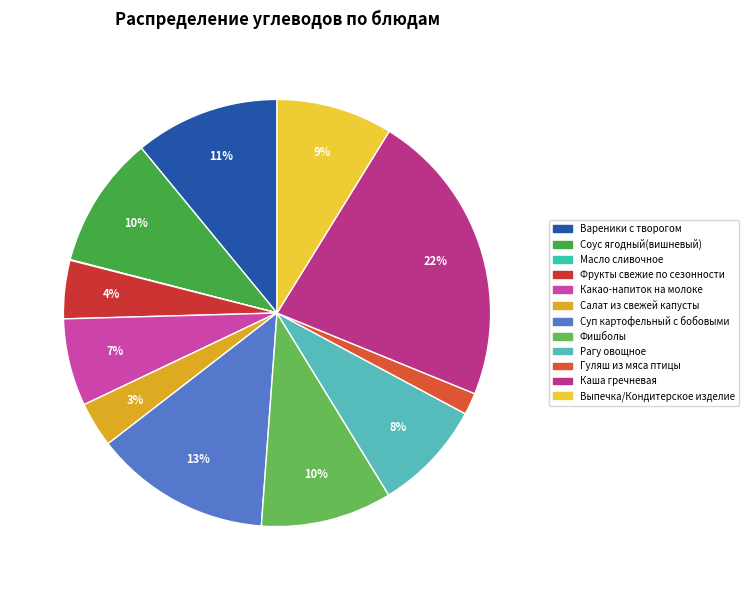

How many segments does this pie chart have?

12